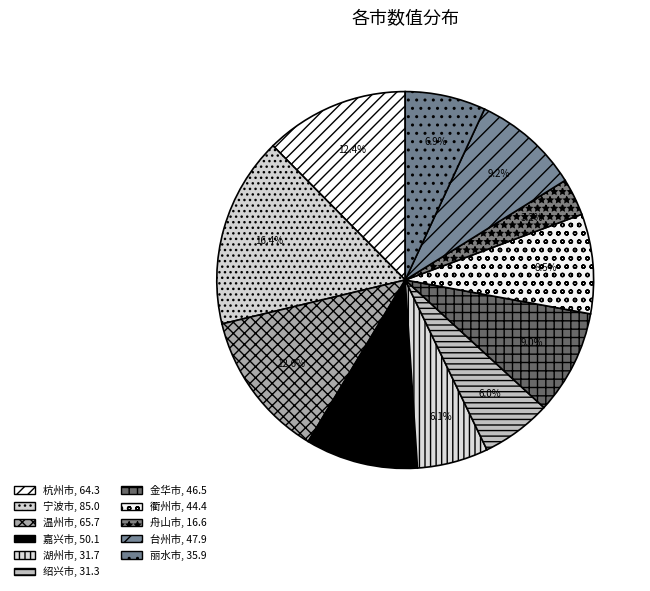

Does 绍兴市 represent more than half of the total?

No